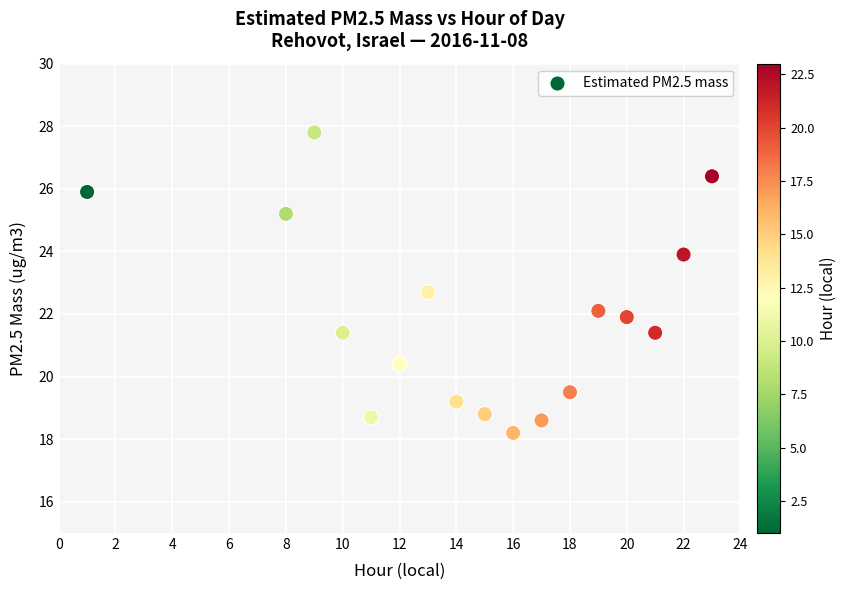

What Y value in the scatter plot is closest to 23?

22.7